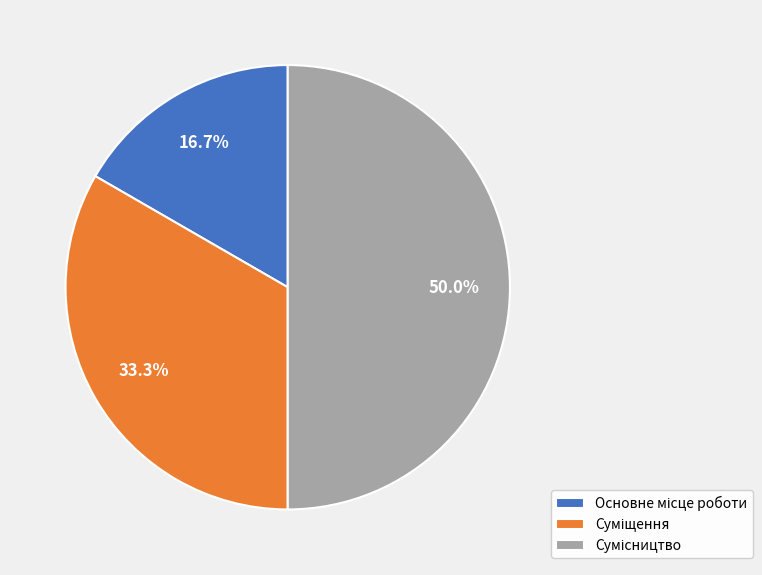

What is the change in value from Основне місце роботи to Суміщення?

+1